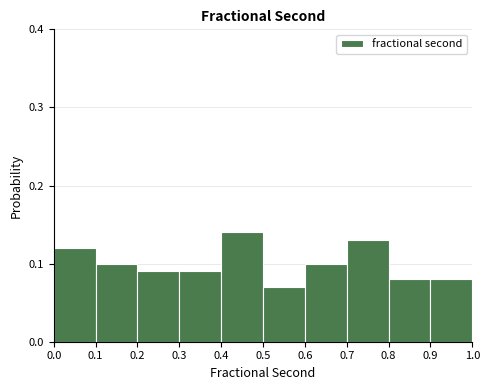

Reading left to right, list every bar in this chart as the range it spans on the x-axis followed by its height. The values are not printed on the chart, so give them approximately, as read against the axis.

0.0 to 0.1: 0.12
0.1 to 0.2: 0.10
0.2 to 0.3: 0.09
0.3 to 0.4: 0.09
0.4 to 0.5: 0.14
0.5 to 0.6: 0.07
0.6 to 0.7: 0.10
0.7 to 0.8: 0.13
0.8 to 0.9: 0.08
0.9 to 1.0: 0.08